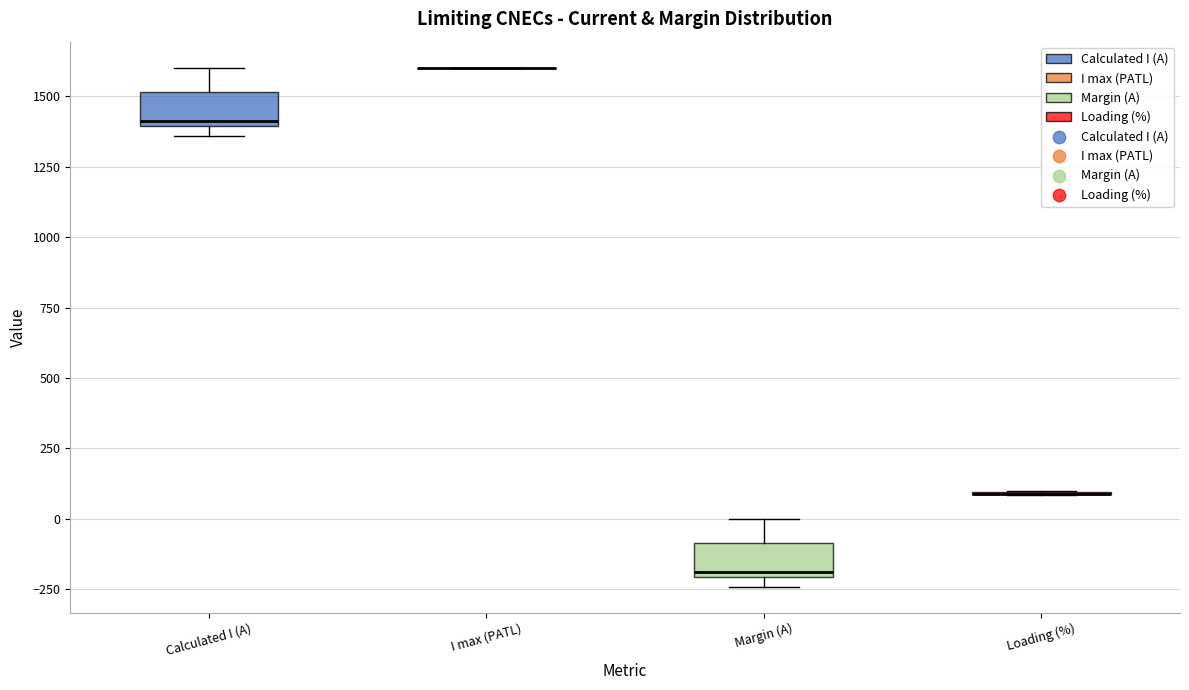

Reading left to right, read every box against the y-axis: the position of its median line, the range the box covers, and the ends of its whiskers. The values are not printed on the chart, so give them approximately, as read against the axis.

Calculated I (A): median 1400, box 1400 to 1500, whiskers 1350 to 1600
I max (PATL): box collapsed to a line at 1600, whiskers 1600 to 1600
Margin (A): median -200, box -200 to -100, whiskers -250 to 0
Loading (%): box collapsed to a line at 100, whiskers 100 to 100